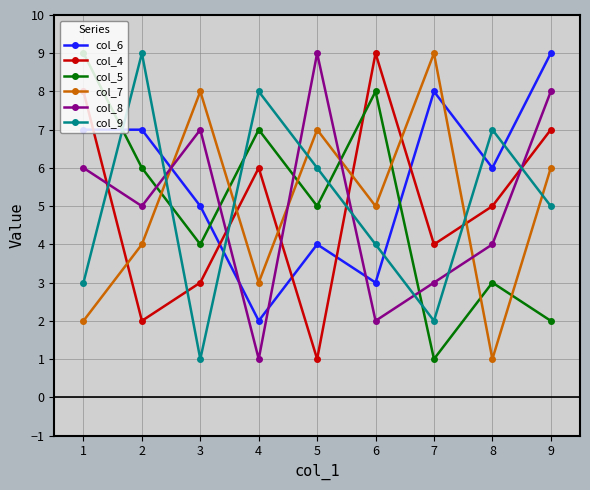

After their last crossing, which series has the higher values: col_9 or col_4?

col_4